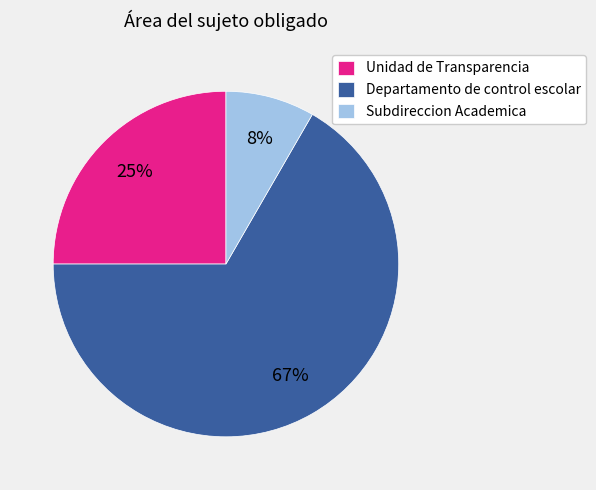

How many segments does this pie chart have?

3